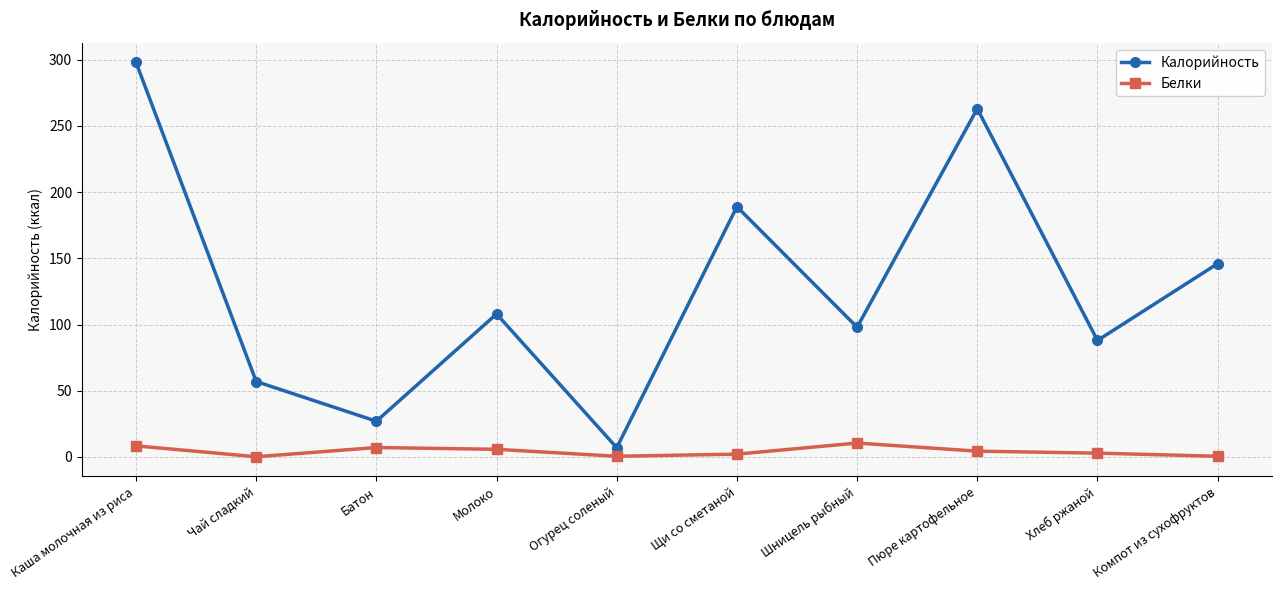

In Калорийность, how many points are lower than both neighbors (excluding endpoints)?

4